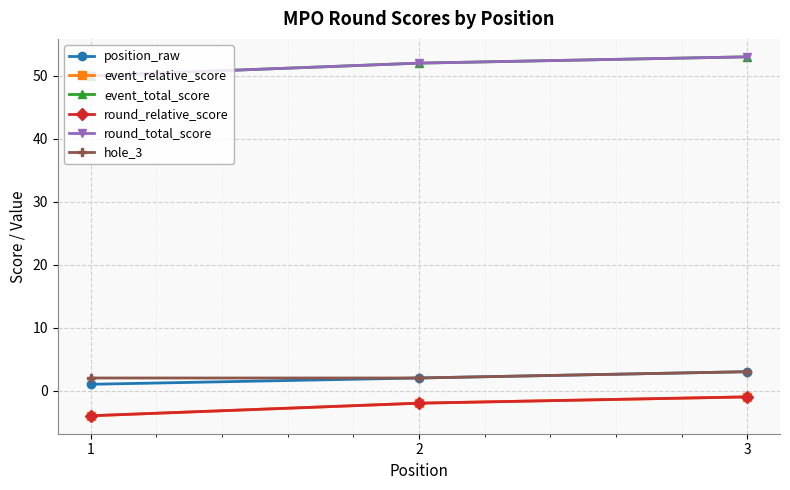

How many event_total_score values are between 50 and 53?

3